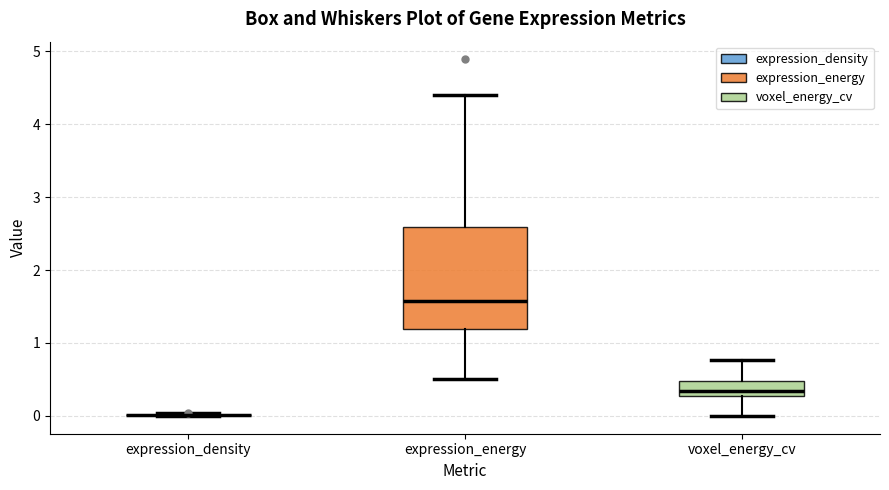

Which box is the tallest, from its lower edge to its upper edge?

expression_energy